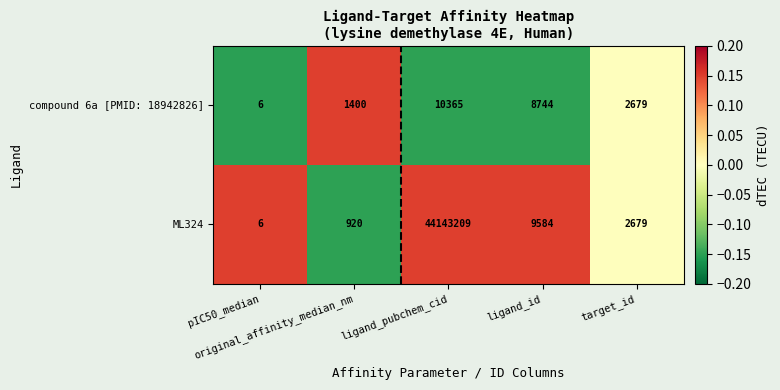

Which series has the largest range (max minus min)?

ML324